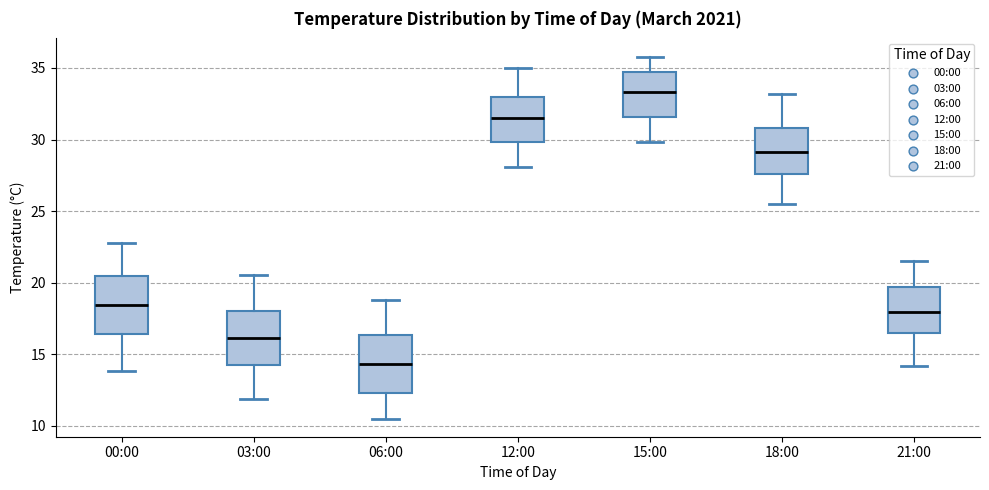

Reading left to right, transcribe this box plot: for each box, give where its median line is, the range the box spans, and where its two whiskers end, as read against the y-axis. The values are not printed on the chart, so give them approximately, as read against the axis.

00:00: median 18.5, box 16.5 to 20.5, whiskers 14.0 to 23.0
03:00: median 16.0, box 14.5 to 18.0, whiskers 12.0 to 20.5
06:00: median 14.5, box 12.5 to 16.5, whiskers 10.5 to 19.0
12:00: median 31.5, box 30.0 to 33.0, whiskers 28.0 to 35.0
15:00: median 33.5, box 31.5 to 34.5, whiskers 30.0 to 36.0
18:00: median 29.0, box 27.5 to 31.0, whiskers 25.5 to 33.0
21:00: median 18.0, box 16.5 to 19.5, whiskers 14.0 to 21.5